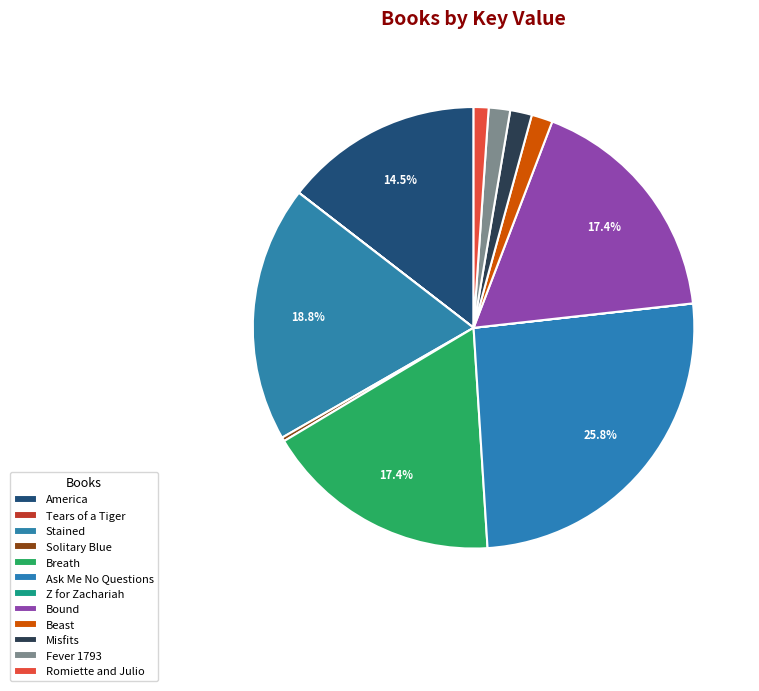

Between Tears of a Tiger and Breath, which is larger?

Breath